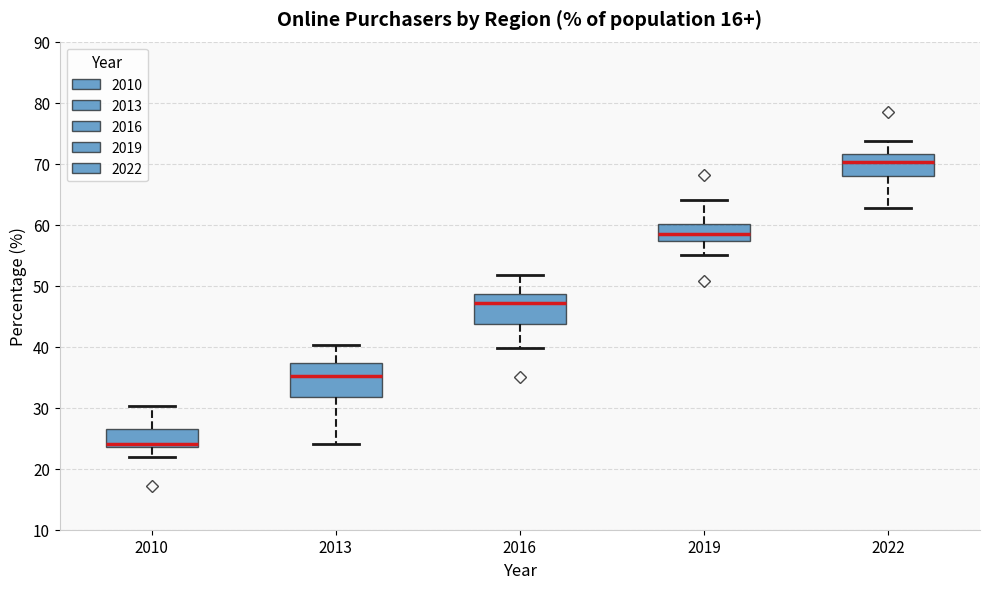

Where is the lower edge of the box at x = 2016 on the y-axis? The values are not printed on the chart, so give them approximately, as read against the axis.

44